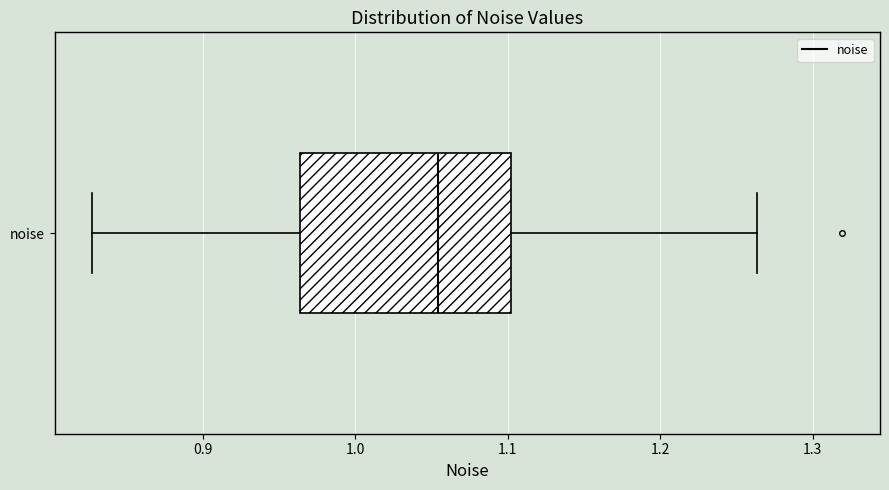

Where does the median line of the box for noise sit on the x-axis? The values are not printed on the chart, so give them approximately, as read against the axis.

1.05